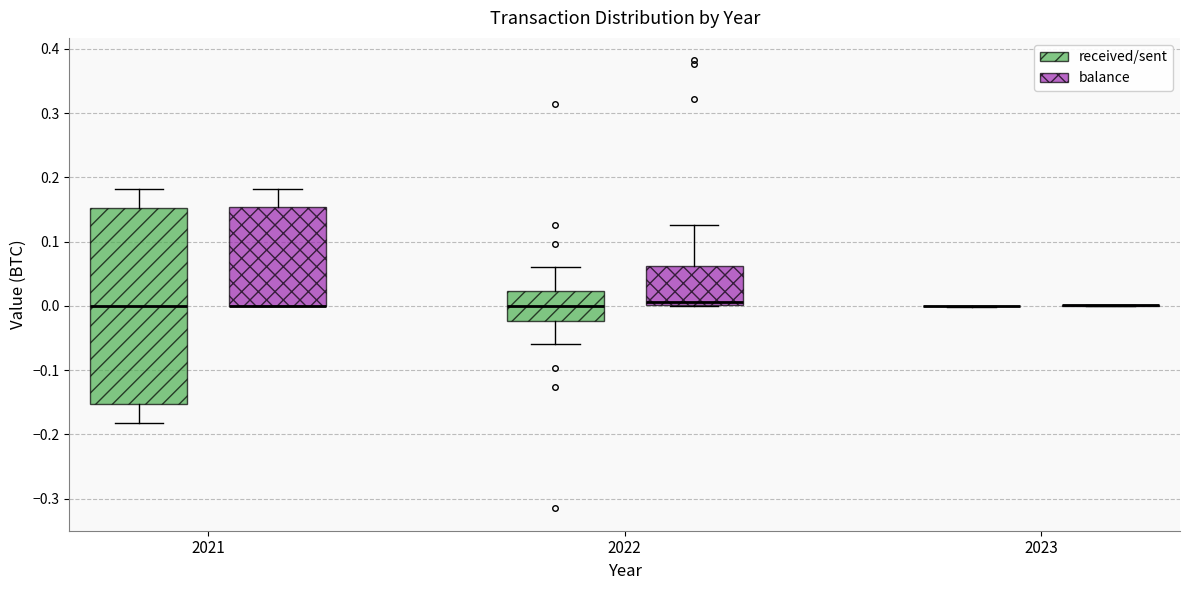

Reading left to right, transcribe this box plot: for each box, give where its median line is, the range the box spans, and where its two whiskers end, as read against the y-axis. The values are not printed on the chart, so give them approximately, as read against the axis.

2021 (received/sent): median 0.00, box -0.15 to 0.15, whiskers -0.18 to 0.18
2021 (balance): median 0.00 (drawn on the box's lower edge), box 0.00 to 0.15, whiskers 0.00 to 0.18
2022 (received/sent): median 0.00, box -0.02 to 0.02, whiskers -0.06 to 0.06
2022 (balance): median 0.01, box 0.00 to 0.06, whiskers 0.00 to 0.13
2023 (received/sent): box collapsed to a line at 0.00, whiskers 0.00 to 0.00
2023 (balance): box collapsed to a line at 0.00, whiskers 0.00 to 0.00